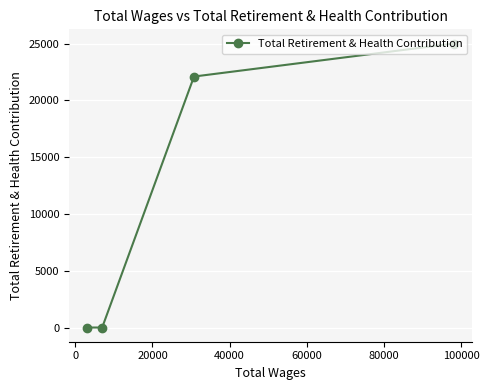

What is the difference between the maximum and minimum values?

25008